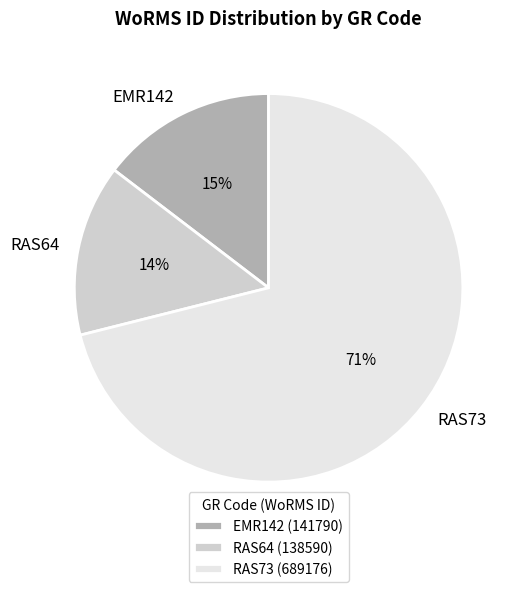

Which slice represents more than half of the pie?

RAS73